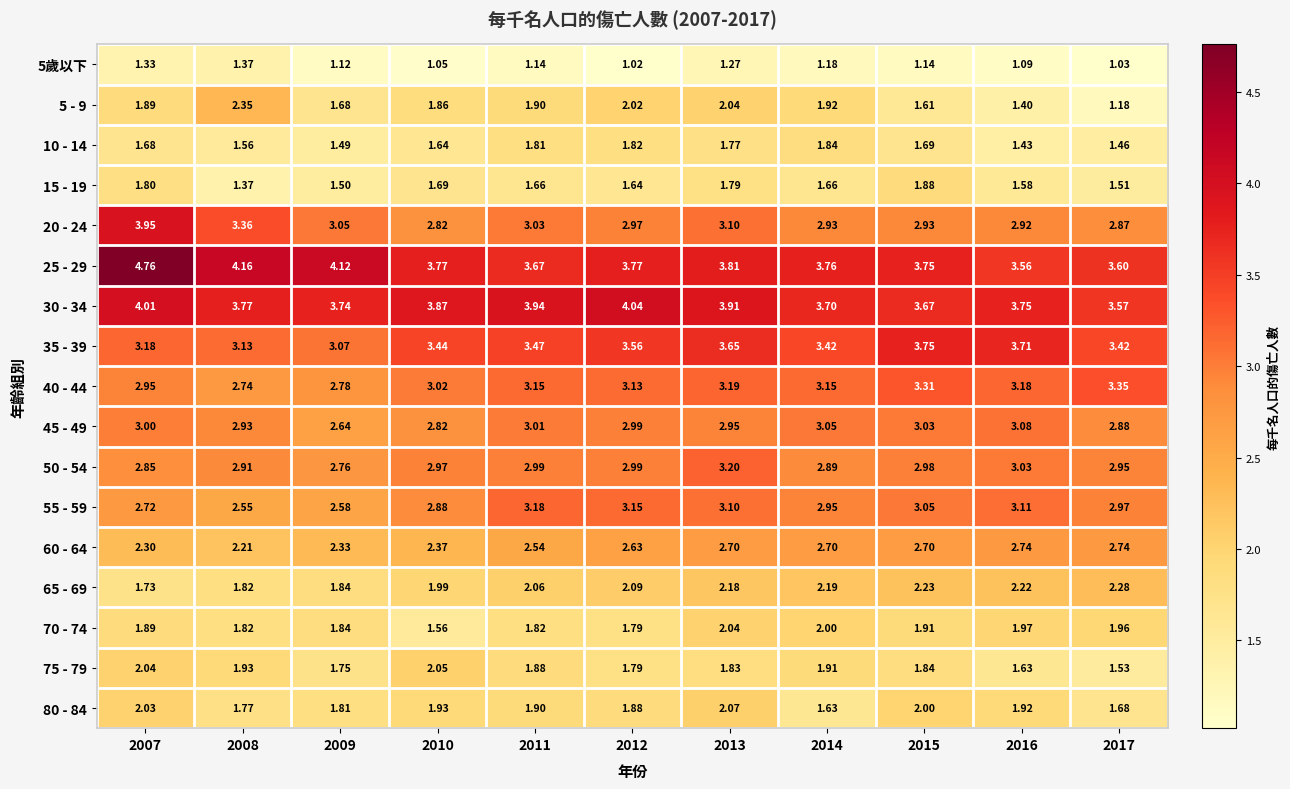

Is the value of 70 - 74 at 2007 greater than the value of 60 - 64 at 2015?

No